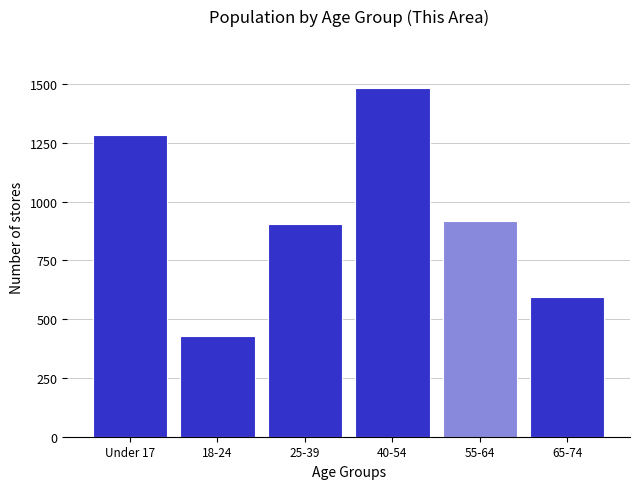

Reading right to left, what are all the values shown in this chart?

65-74=596	55-64=918	40-54=1482	25-39=906	18-24=427	Under 17=1284